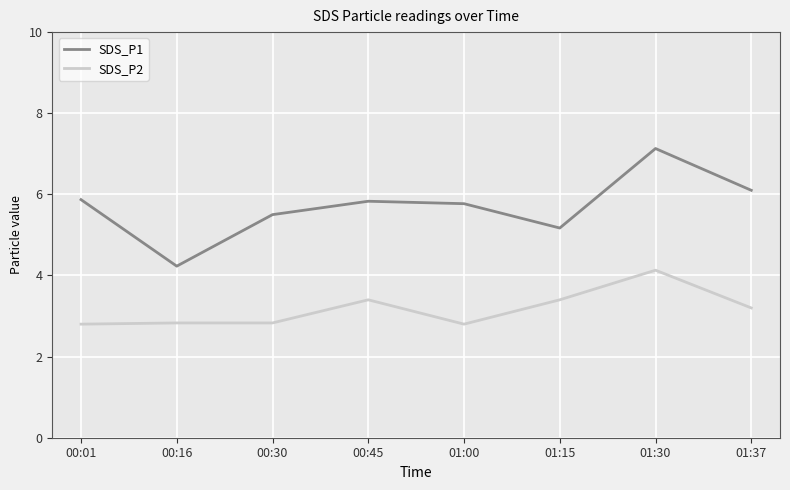

What are all the series names shown in the legend?

SDS_P1, SDS_P2